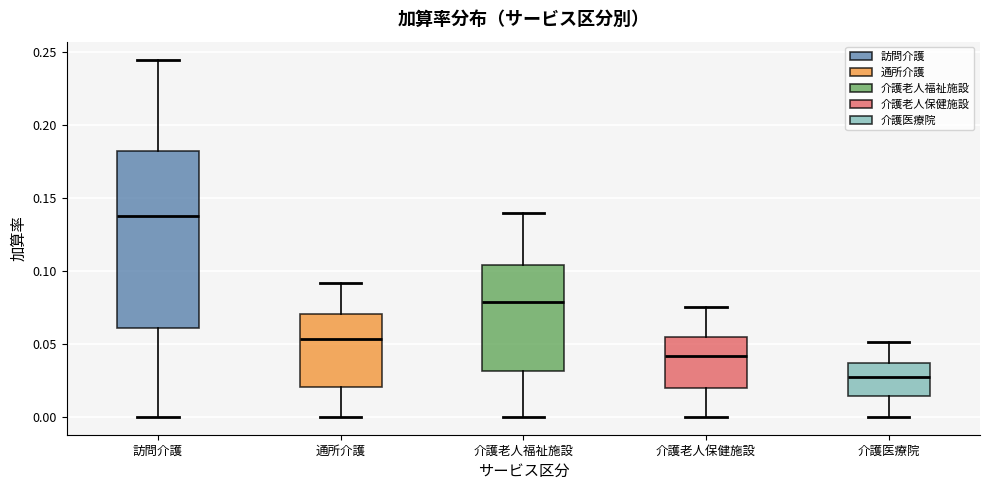

Which box's median line is the highest?

訪問介護